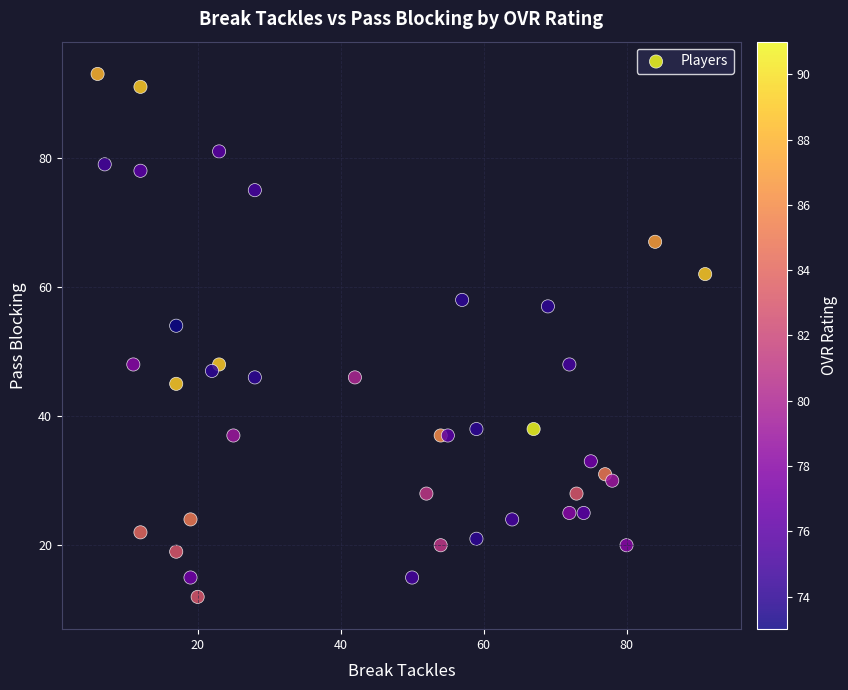

What is the range of Y values (max minus min)?

81